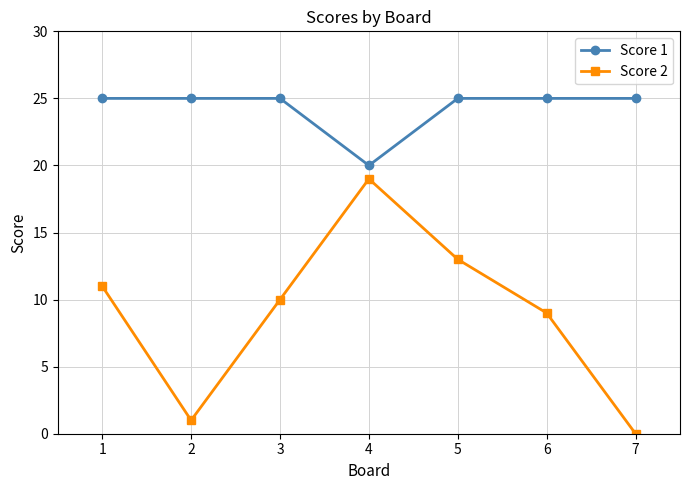

Between 5 and 6, which series saw the biggest shift?

Score 2